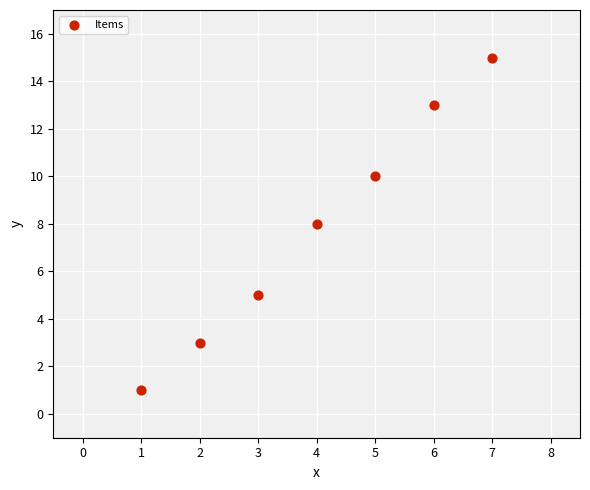

What is the average X value?

4